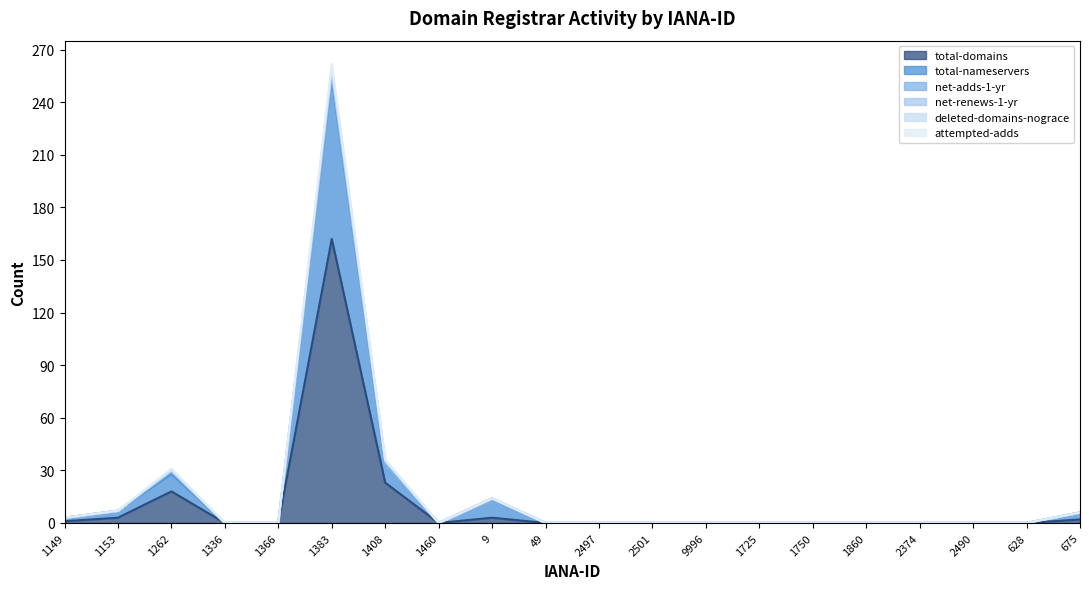

Reading right to left, extract all data points from this chart.

total-domains: 675=2	628=0	2490=0	2374=0	1860=0	1750=0	1725=0	9996=0	2501=0	2497=0	49=0	9=3	1460=0	1408=23	1383=162	1366=0	1336=0	1262=18	1153=3	1149=1
total-nameservers: 675=4	628=0	2490=0	2374=0	1860=0	1750=0	1725=0	9996=0	2501=0	2497=0	49=0	9=11	1460=0	1408=10	1383=92	1366=0	1336=0	1262=10	1153=4	1149=2
net-adds-1-yr: 675=0	628=0	2490=0	2374=0	1860=0	1750=0	1725=0	9996=0	2501=0	2497=0	49=0	9=0	1460=0	1408=0	1383=2	1366=0	1336=0	1262=1	1153=0	1149=0
net-renews-1-yr: 675=0	628=0	2490=0	2374=0	1860=0	1750=0	1725=0	9996=0	2501=0	2497=0	49=0	9=0	1460=0	1408=2	1383=1	1366=0	1336=0	1262=1	1153=0	1149=0
deleted-domains-nograce: 675=0	628=0	2490=0	2374=0	1860=0	1750=0	1725=0	9996=0	2501=0	2497=0	49=0	9=0	1460=0	1408=1	1383=3	1366=0	1336=0	1262=0	1153=0	1149=0
attempted-adds: 675=0	628=0	2490=0	2374=0	1860=0	1750=0	1725=0	9996=0	2501=0	2497=0	49=0	9=0	1460=0	1408=0	1383=2	1366=0	1336=0	1262=1	1153=0	1149=0